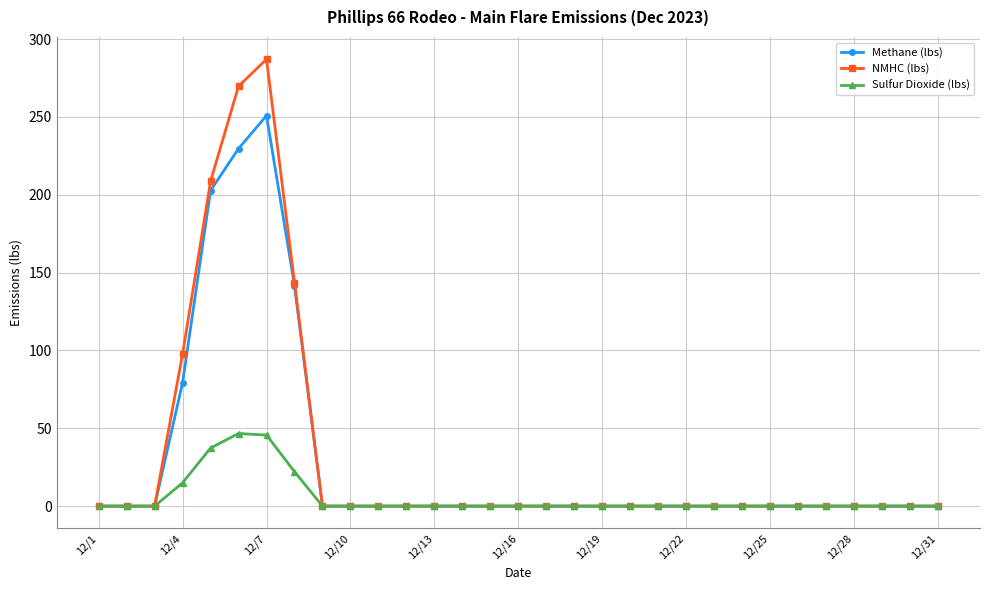

At how many categories does at least one series exceed 225?

2